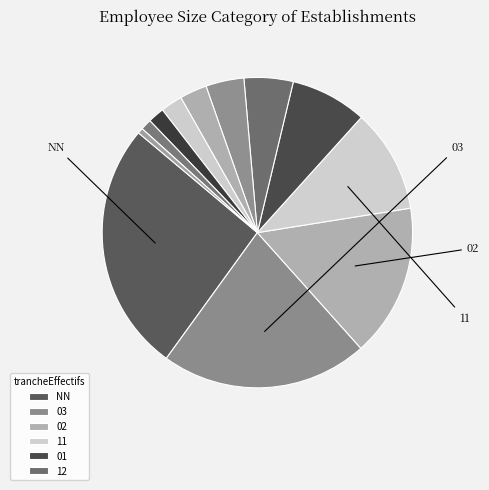

Rank the categories by value from lowest to highest.

10, 13, 00, 31, 22, 21, 12, 01, 11, 02, 03, NN